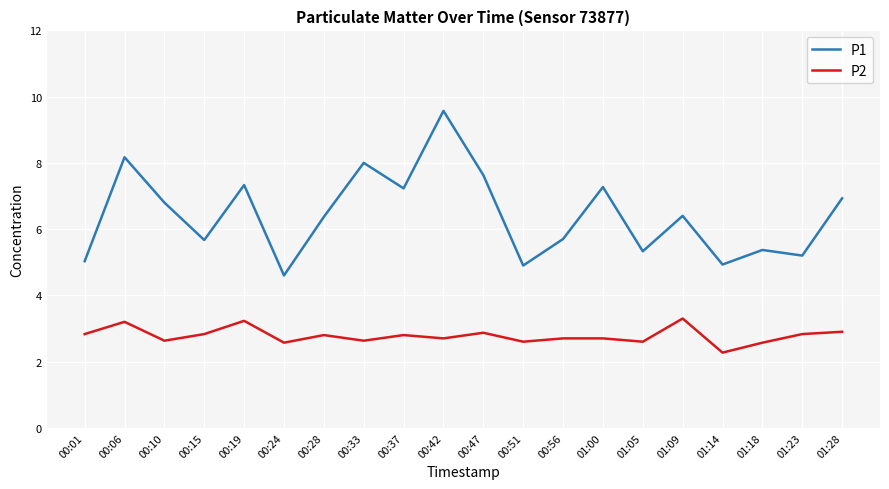

What position from the left is 00:10?

3